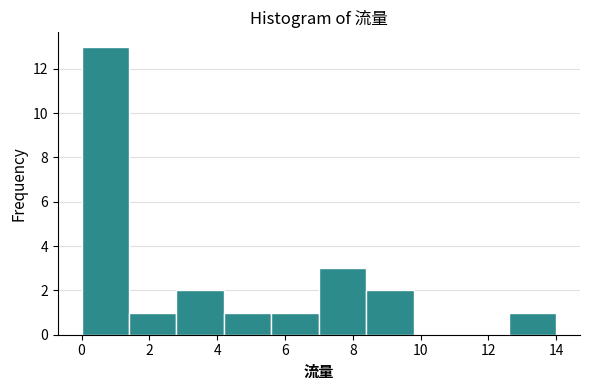

Reading left to right, transcribe this chart: for each bar, give the range it covers on the x-axis and its height. The values are not printed on the chart, so give them approximately, as read against the axis.

0.0 to 1.4: 13
1.4 to 2.8: 1
2.8 to 4.2: 2
4.2 to 5.6: 1
5.6 to 7.0: 1
7.0 to 8.4: 3
8.4 to 9.8: 2
9.8 to 11.2: 0
11.2 to 12.6: 0
12.6 to 14.0: 1